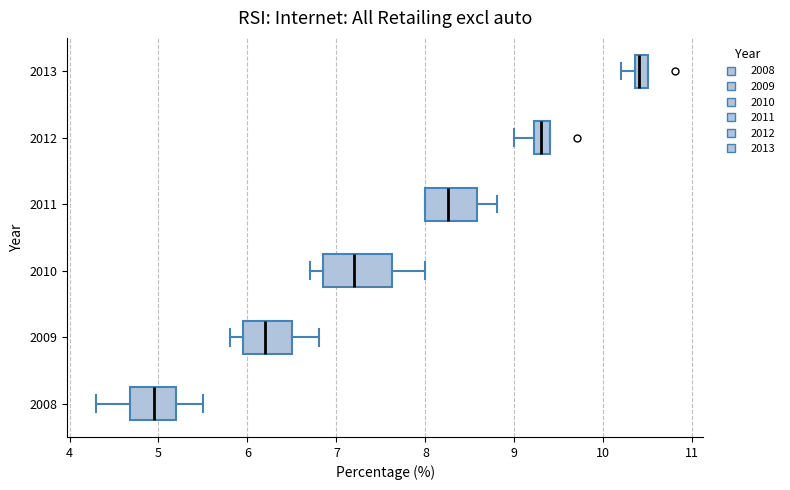

Reading bottom to top, read every box against the x-axis: the position of its median line, the range the box covers, and the ends of its whiskers. The values are not printed on the chart, so give them approximately, as read against the axis.

2008: median 5.0, box 4.7 to 5.2, whiskers 4.3 to 5.5
2009: median 6.2, box 6.0 to 6.5, whiskers 5.8 to 6.8
2010: median 7.2, box 6.9 to 7.6, whiskers 6.7 to 8.0
2011: median 8.3, box 8.0 to 8.6, whiskers 8.0 to 8.8
2012: median 9.3, box 9.2 to 9.4, whiskers 9.0 to 9.4
2013: median 10.4 (just right of the box's left edge), box 10.4 to 10.5, whiskers 10.2 to 10.5